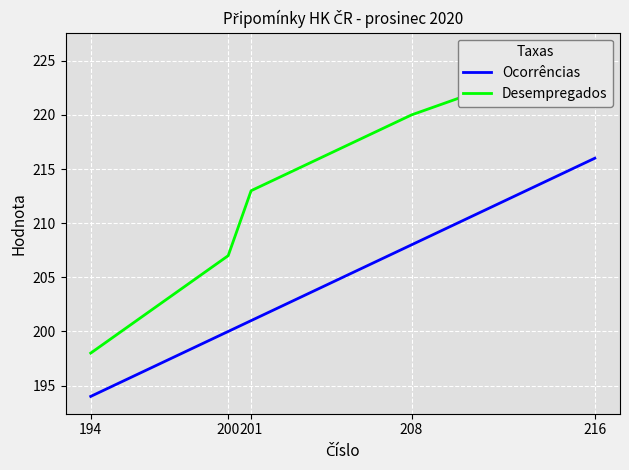

What is the difference between the maximum and minimum values in the Desempregados series?

28